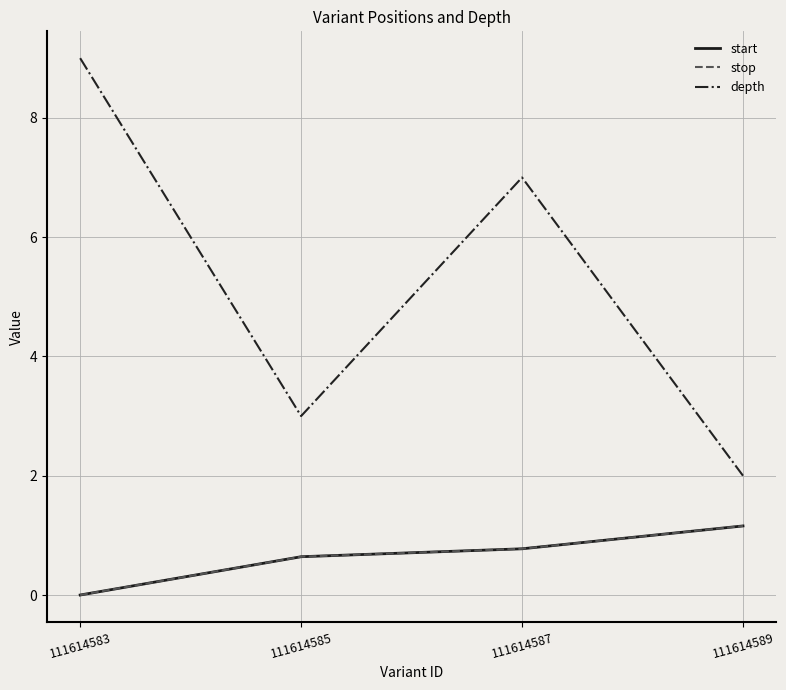

Is this an area chart (filled region under the line)?

No